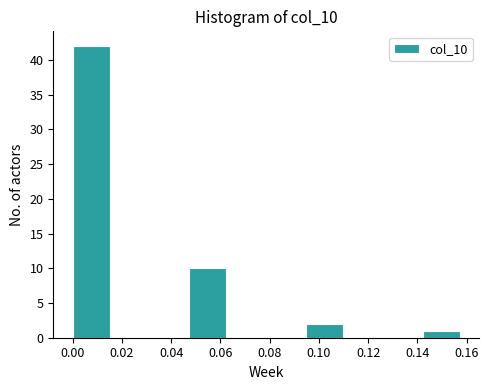

Reading left to right, transcribe this chart: for each bar, give the range it covers on the x-axis and its height. Neither the bar edges nor the heights are printed on the chart, so give them approximately, as read against the axes.

0.000 to 0.016: 42
0.016 to 0.032: 0
0.032 to 0.048: 0
0.048 to 0.064: 10
0.064 to 0.078: 0
0.078 to 0.094: 0
0.094 to 0.110: 2
0.110 to 0.126: 0
0.126 to 0.142: 0
0.142 to 0.158: 1